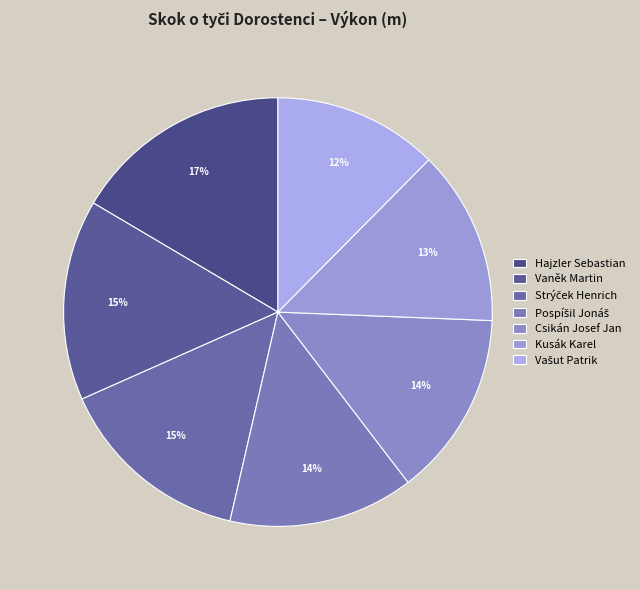

Combined, what portion of the pie is Pospíšil Jonáš and Csikán Josef Jan?

28.0%